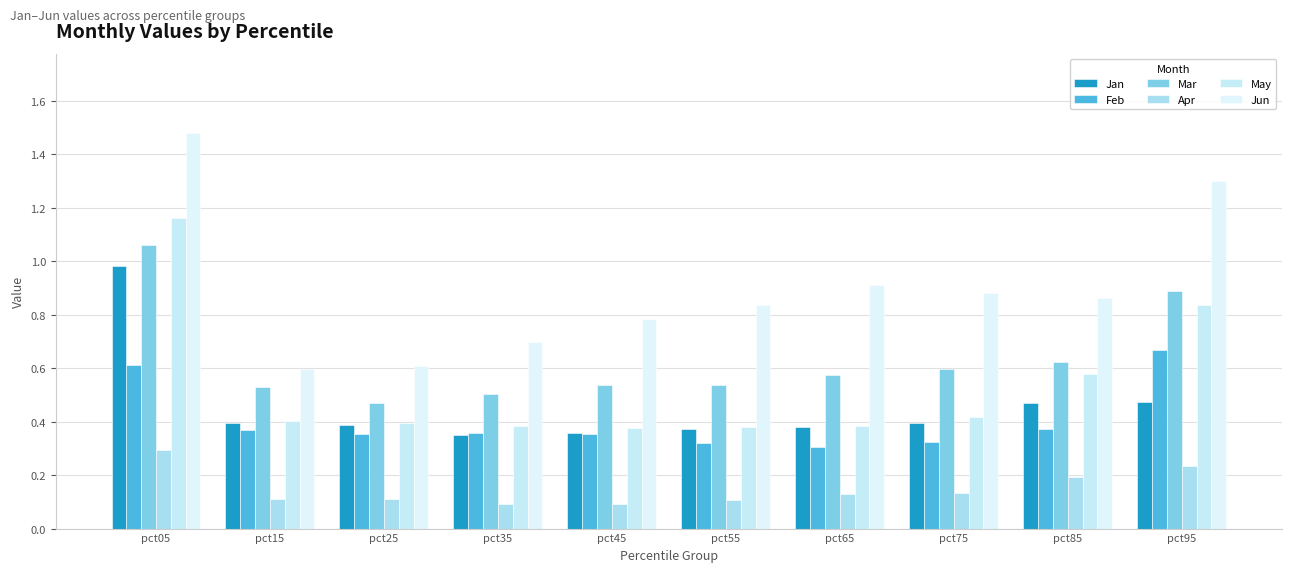

Reading left to right, list all the values displayed in this chart.

Jan: 1.0	0.4	0.4	0.4	0.4	0.4	0.4	0.4	0.5	0.5
Feb: 0.6	0.4	0.4	0.4	0.4	0.3	0.3	0.3	0.4	0.7
Mar: 1.1	0.5	0.5	0.5	0.5	0.5	0.6	0.6	0.6	0.9
Apr: 0.3	0.1	0.1	0.1	0.1	0.1	0.1	0.1	0.2	0.2
May: 1.2	0.4	0.4	0.4	0.4	0.4	0.4	0.4	0.6	0.8
Jun: 1.5	0.6	0.6	0.7	0.8	0.8	0.9	0.9	0.9	1.3